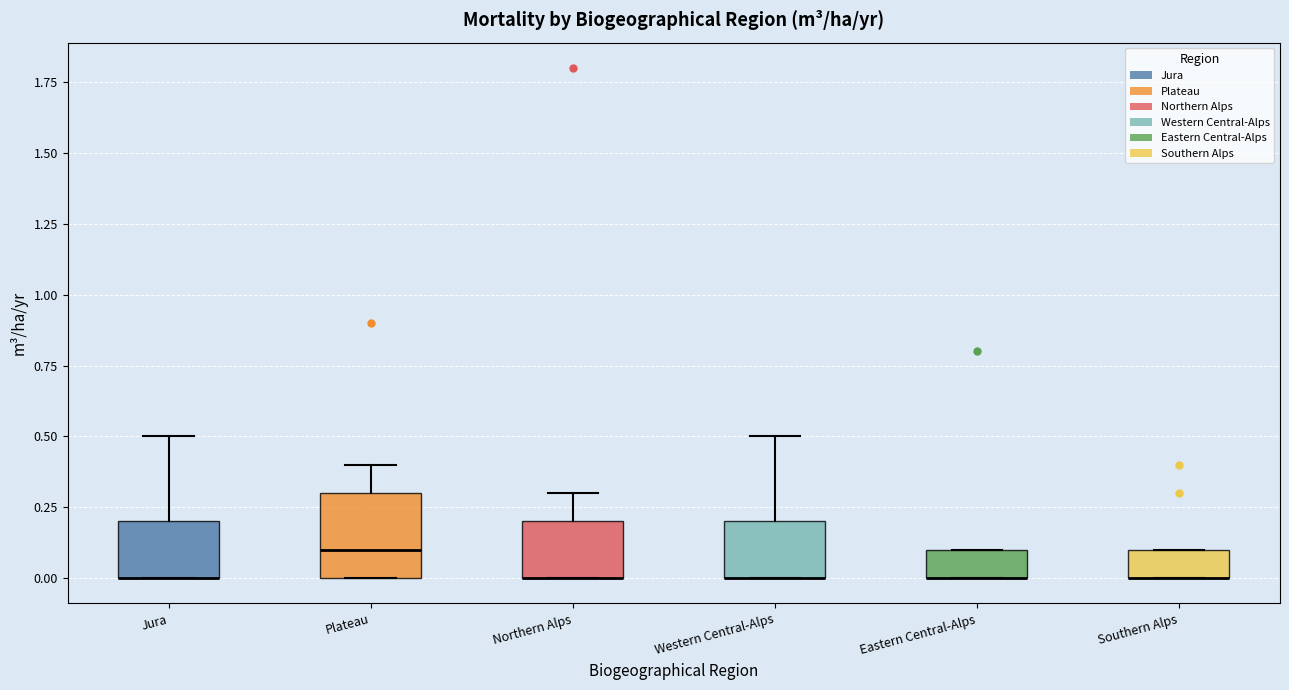

Reading left to right, transcribe this box plot: for each box, give where its median line is, the range the box spans, and where its two whiskers end, as read against the y-axis. The values are not printed on the chart, so give them approximately, as read against the axis.

Jura: median 0.0 (drawn on the box's lower edge), box 0.0 to 0.2, whiskers 0.0 to 0.5
Plateau: median 0.1, box 0.0 to 0.3, whiskers 0.0 to 0.4
Northern Alps: median 0.0 (drawn on the box's lower edge), box 0.0 to 0.2, whiskers 0.0 to 0.3
Western Central-Alps: median 0.0 (drawn on the box's lower edge), box 0.0 to 0.2, whiskers 0.0 to 0.5
Eastern Central-Alps: median 0.0 (drawn on the box's lower edge), box 0.0 to 0.1, whiskers 0.0 to 0.1
Southern Alps: median 0.0 (drawn on the box's lower edge), box 0.0 to 0.1, whiskers 0.0 to 0.1